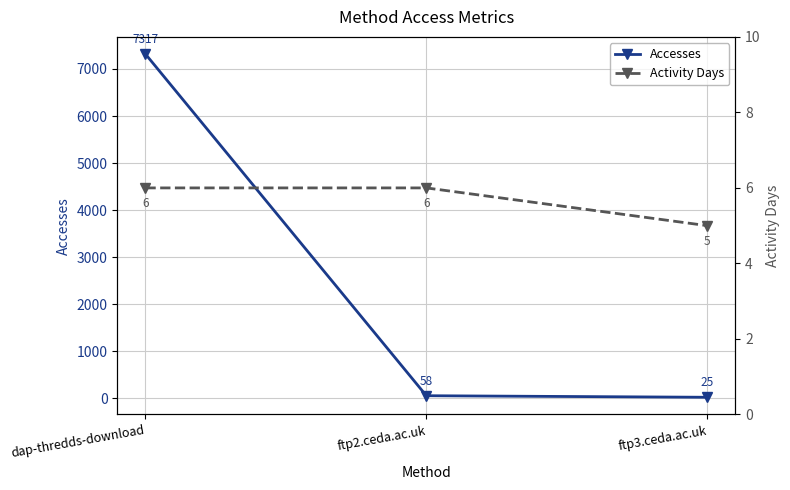

Which series has the largest range (max minus min)?

Accesses